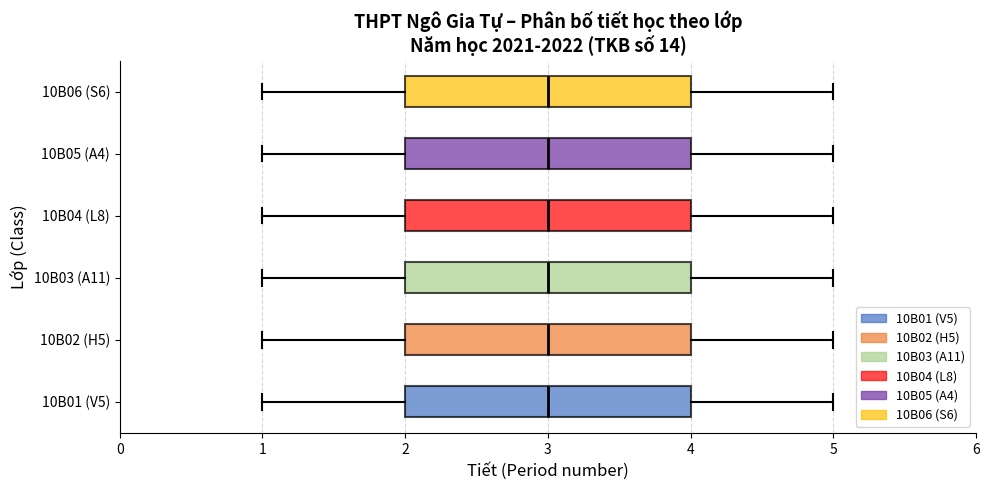

Reading bottom to top, transcribe this box plot: for each box, give where its median line is, the range the box spans, and where its two whiskers end, as read against the x-axis. The values are not printed on the chart, so give them approximately, as read against the axis.

10B01 (V5): median 3, box 2 to 4, whiskers 1 to 5
10B02 (H5): median 3, box 2 to 4, whiskers 1 to 5
10B03 (A11): median 3, box 2 to 4, whiskers 1 to 5
10B04 (L8): median 3, box 2 to 4, whiskers 1 to 5
10B05 (A4): median 3, box 2 to 4, whiskers 1 to 5
10B06 (S6): median 3, box 2 to 4, whiskers 1 to 5